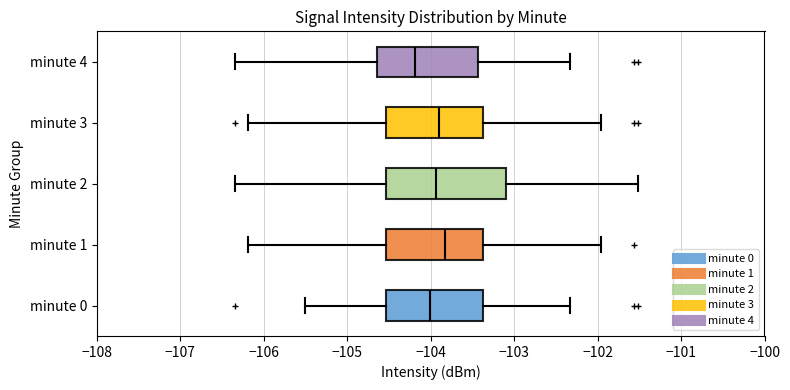

Where is the right edge of the box for minute 1 on the x-axis? The values are not printed on the chart, so give them approximately, as read against the axis.

-103.4